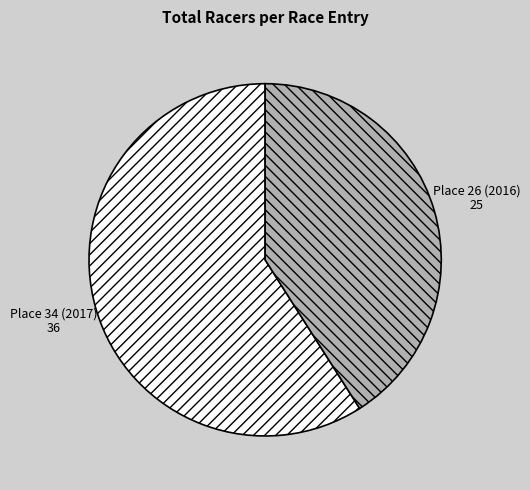

Is there a majority slice in this chart?

Yes